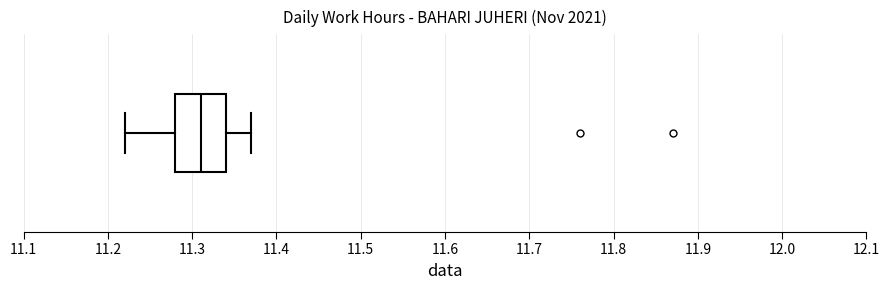

Where does the median line of the box sit on the x-axis? The values are not printed on the chart, so give them approximately, as read against the axis.

11.31